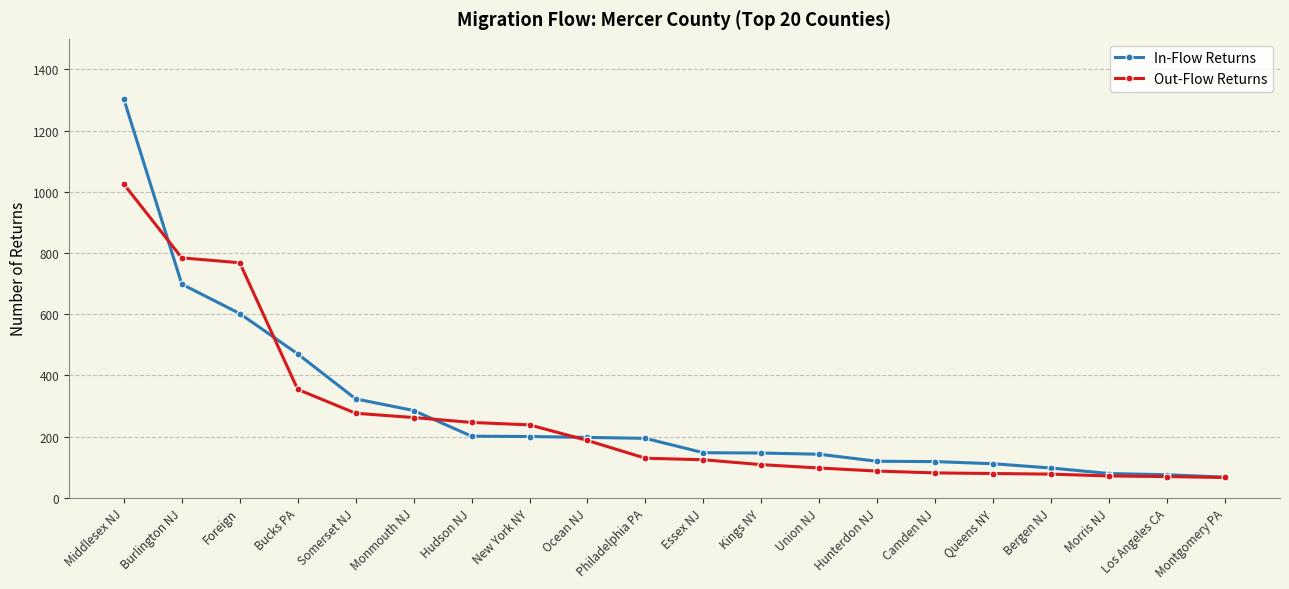

Does the chart display data point markers on the line(s)?

Yes